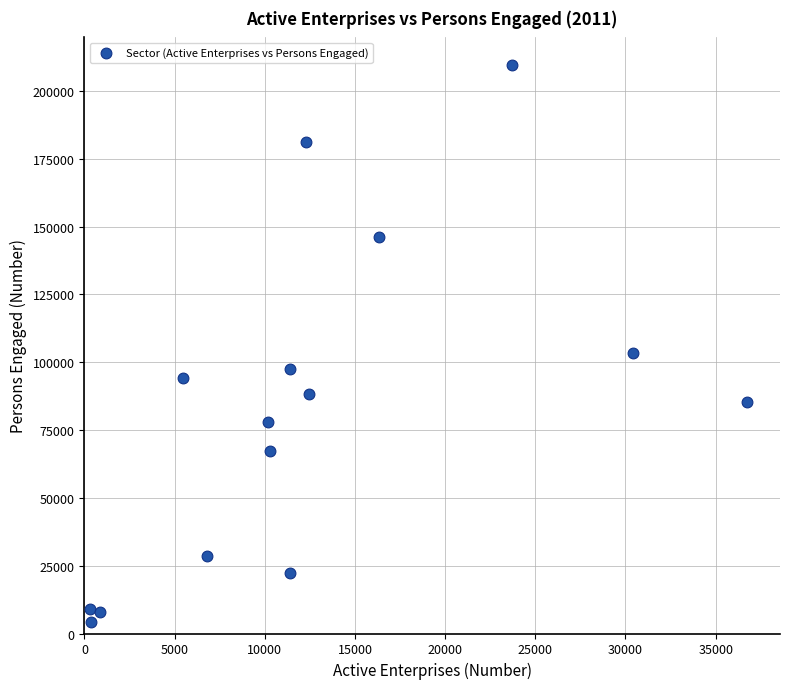

What is the range of X values (max minus min)?

36422